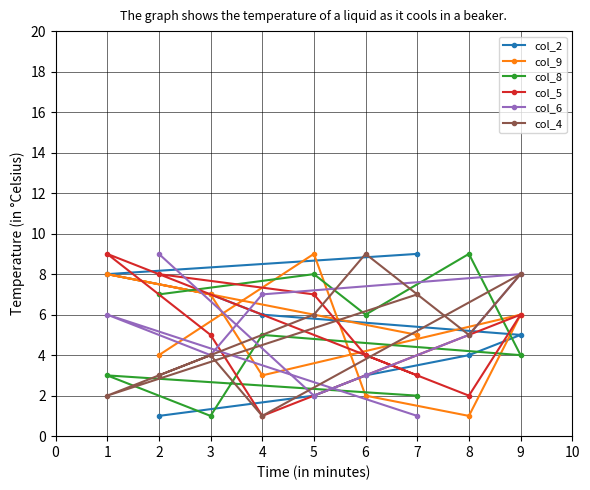

Which category has the lowest value in the col_9 series?

8